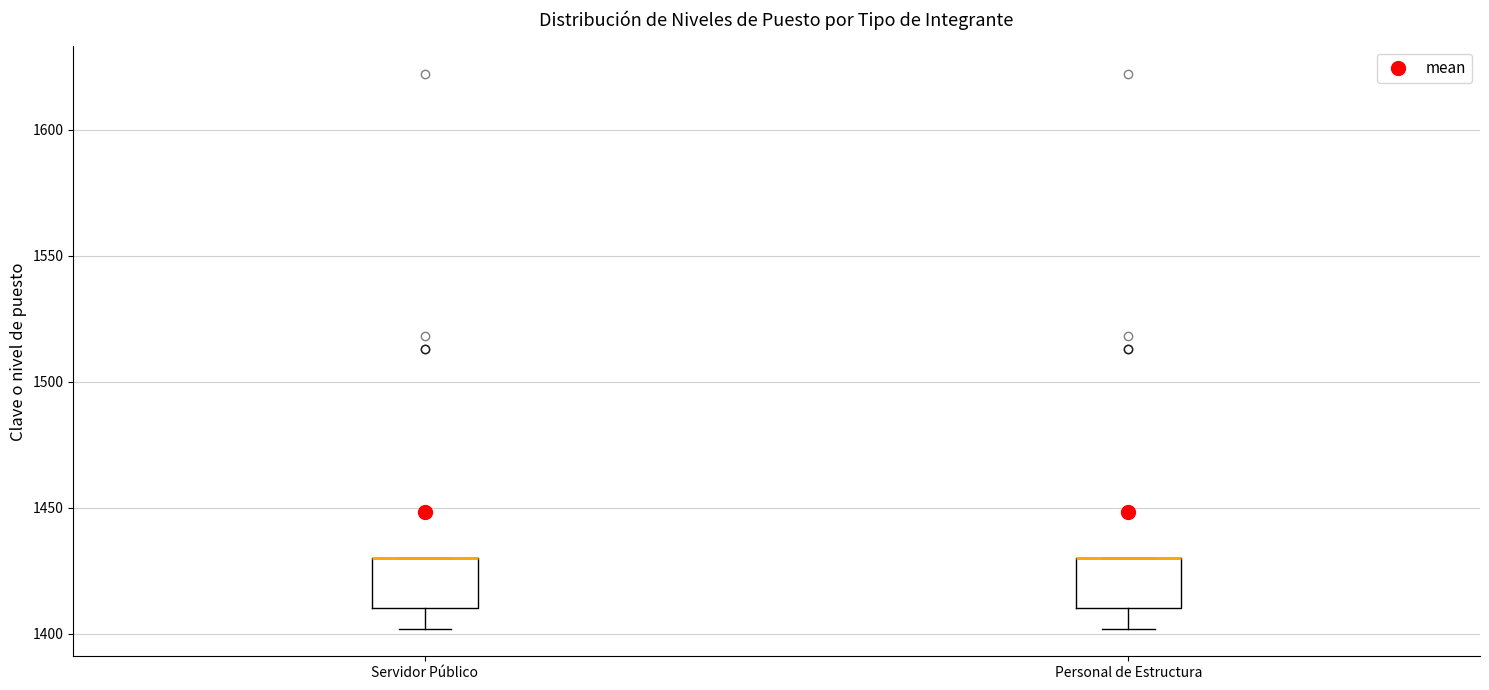

Where is the upper edge of the box for Personal de Estructura on the y-axis? The values are not printed on the chart, so give them approximately, as read against the axis.

1430